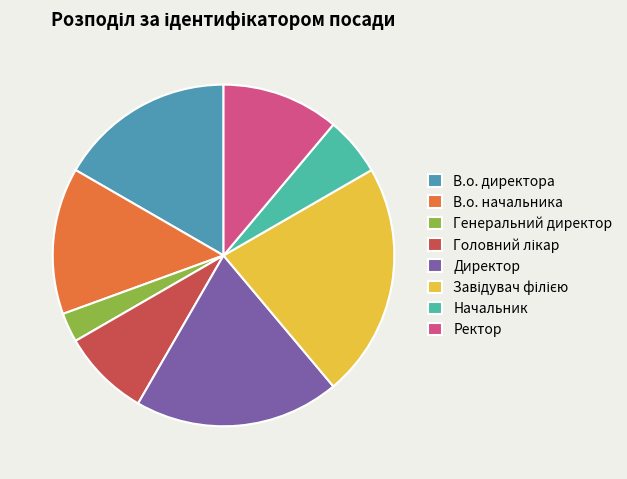

Is there a majority slice in this chart?

No